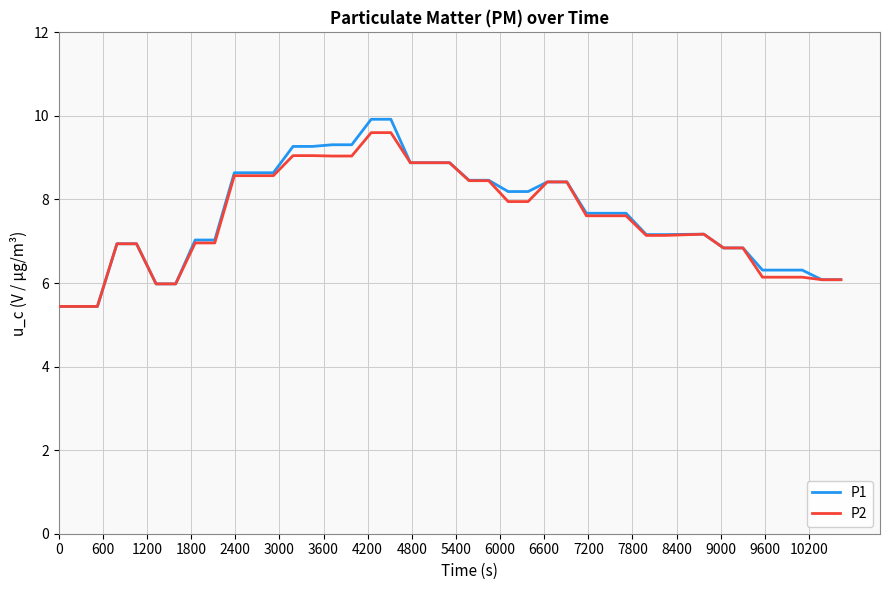

Rank the series by their maximum value, from lowest to highest.

P2, P1